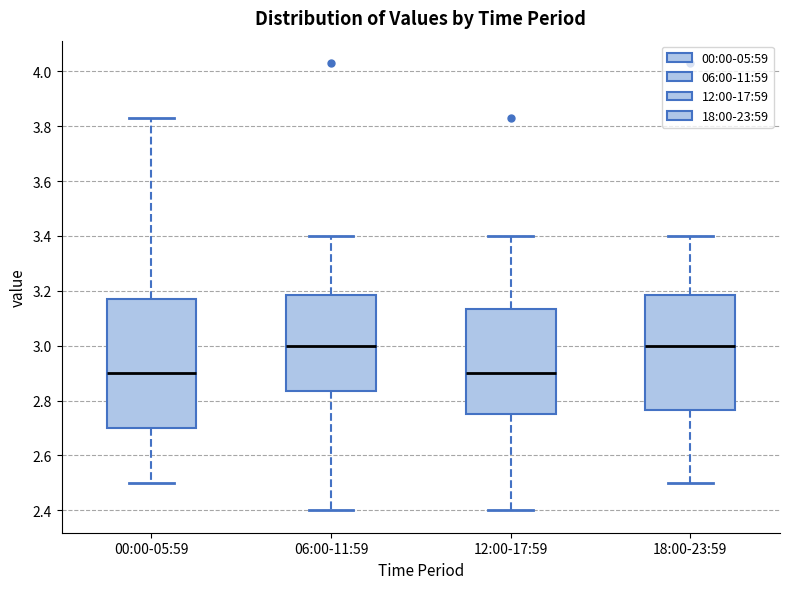

Where does the median line of the box for 06:00-11:59 sit on the y-axis? The values are not printed on the chart, so give them approximately, as read against the axis.

3.00